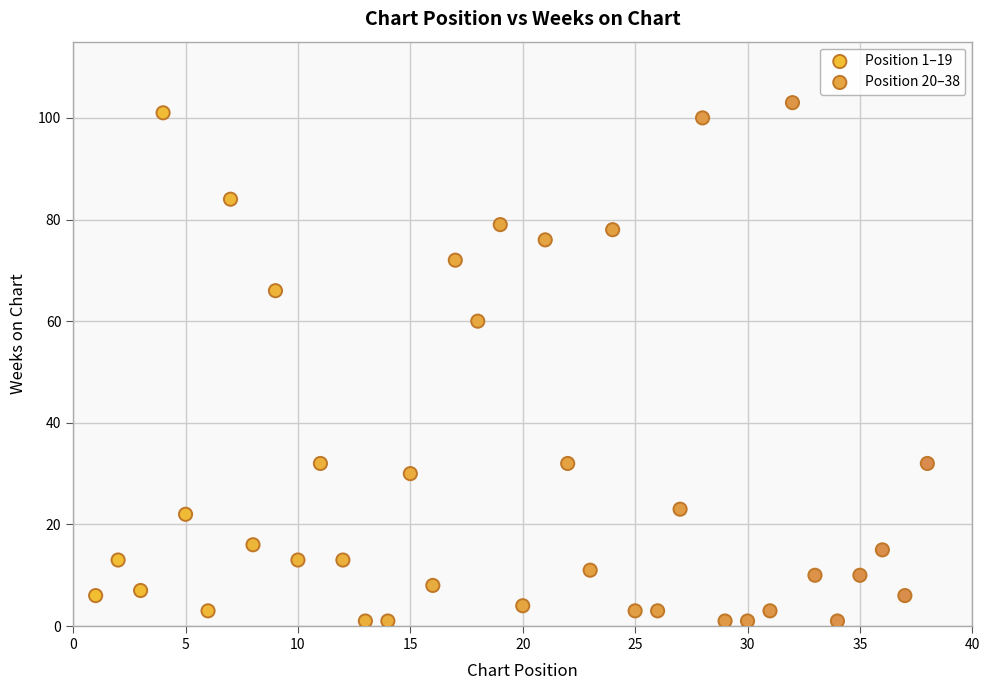

Which series contains the highest Y value?

Position 20–38